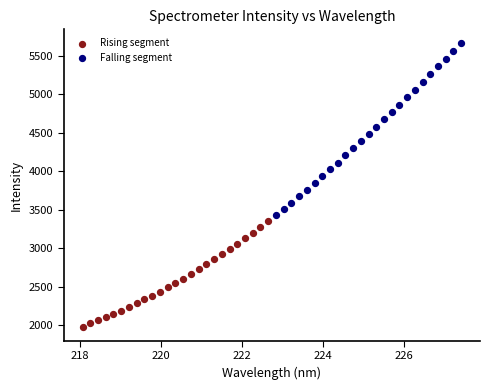

Which series contains the highest Y value?

Falling segment